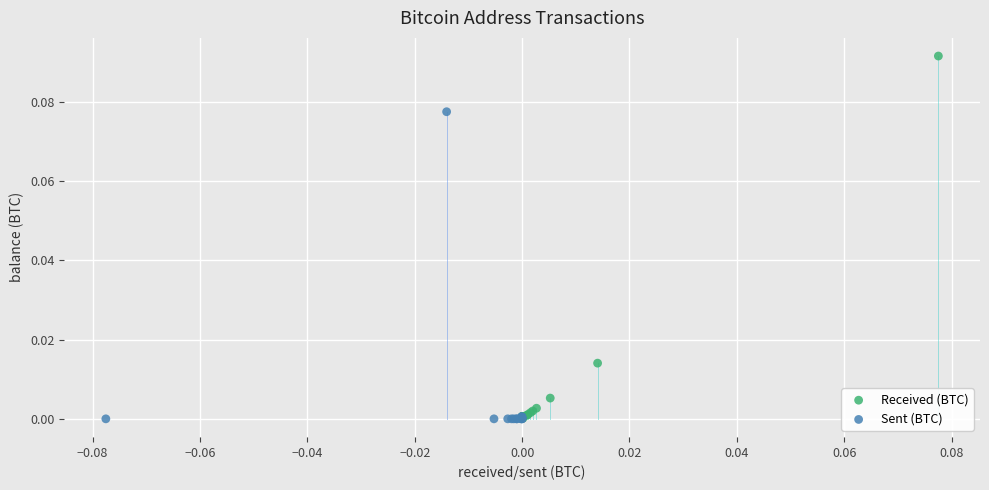

What are all the series names shown in the legend?

Received (BTC), Sent (BTC)